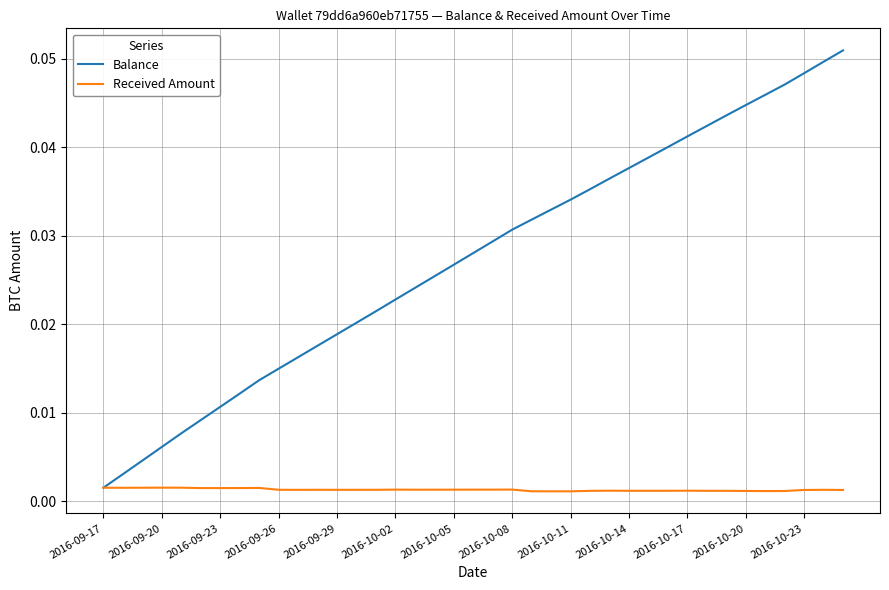

Which series has the widest spread of values?

Balance